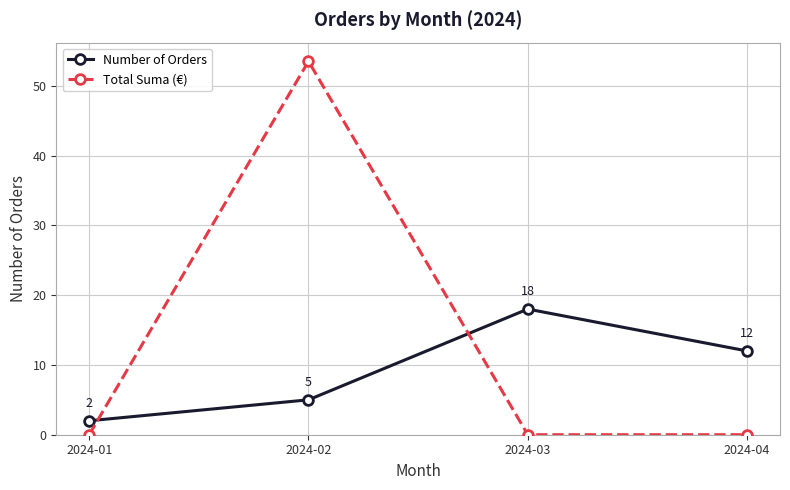

Is the value of Number of Orders at 2024-02 greater than the value of Total Suma (€) at 2024-01?

Yes